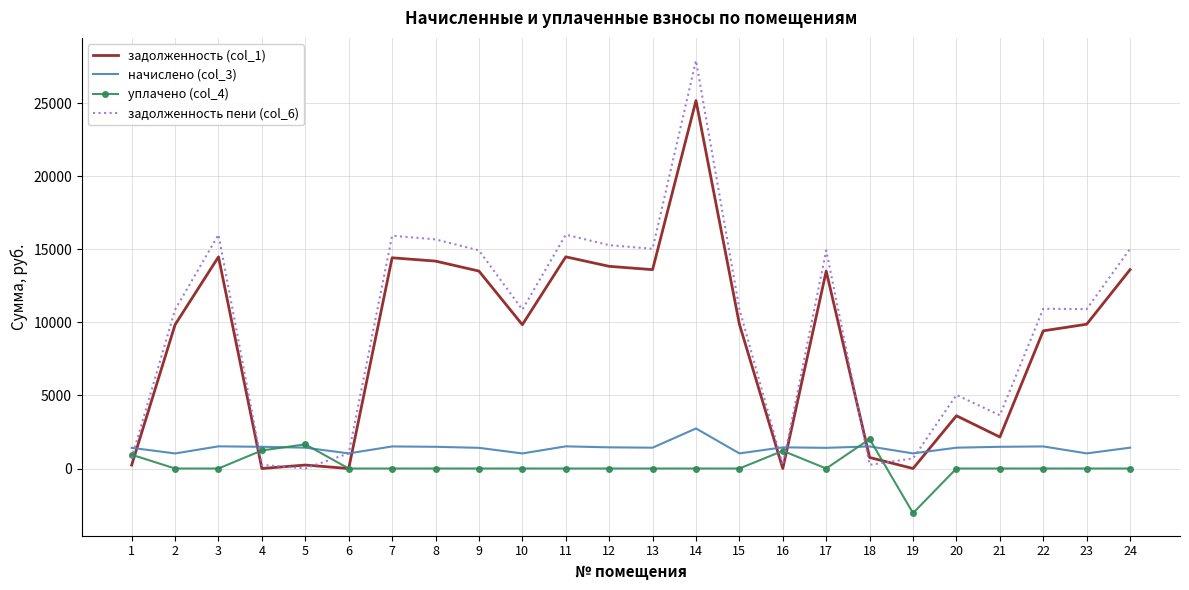

What is the maximum value for задолженность пени (col_6)?

27924.1